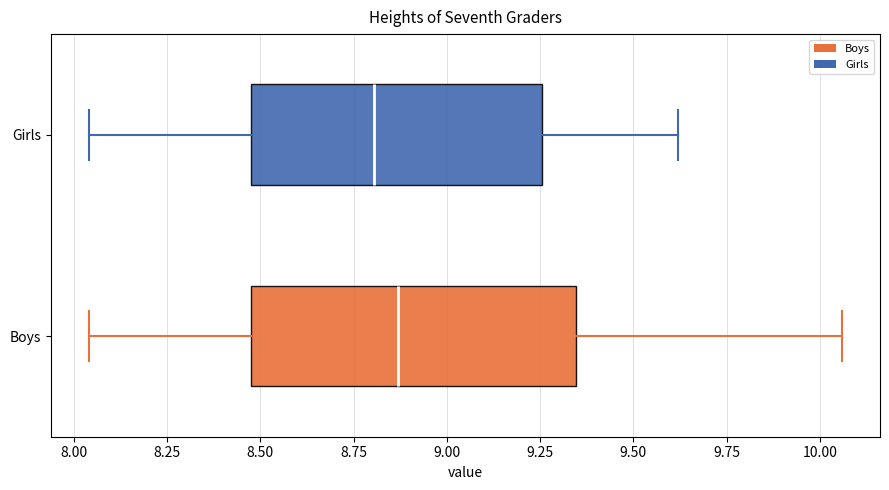

Which box has the furthest to the right median line?

Boys